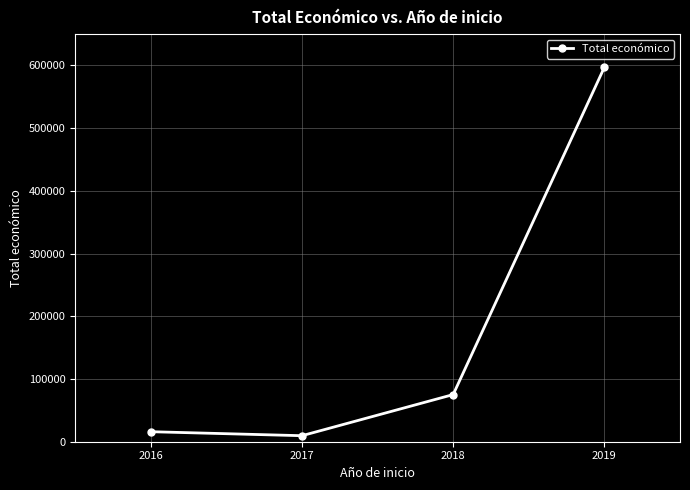

List the labels in order of value, smallest first.

2017, 2016, 2018, 2019